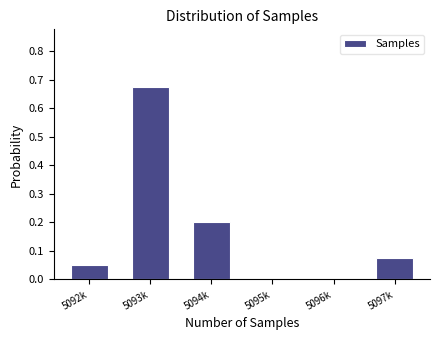

The chart shows a value of 1.2 at 5093k. True or false?

False